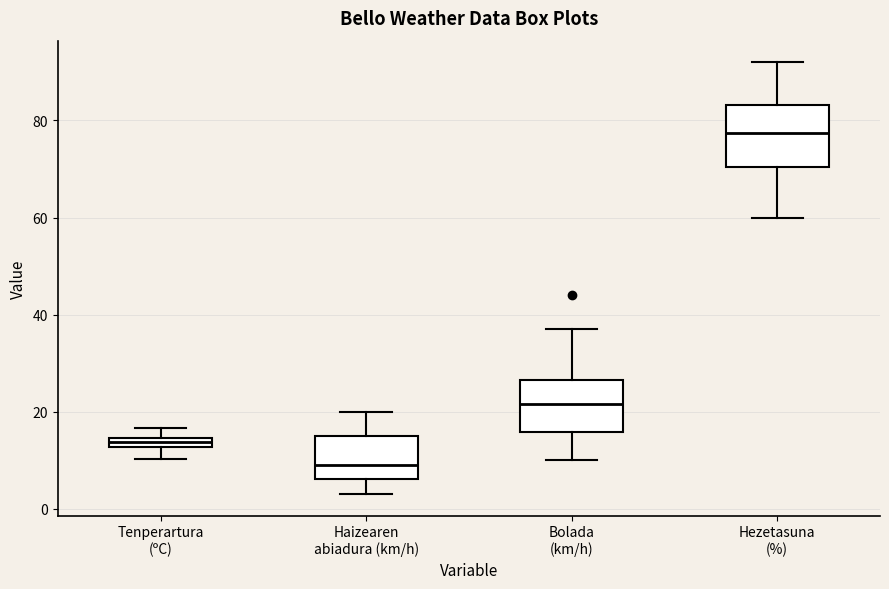

Where is the lower edge of the box for Hezetasuna (%) on the y-axis? The values are not printed on the chart, so give them approximately, as read against the axis.

70